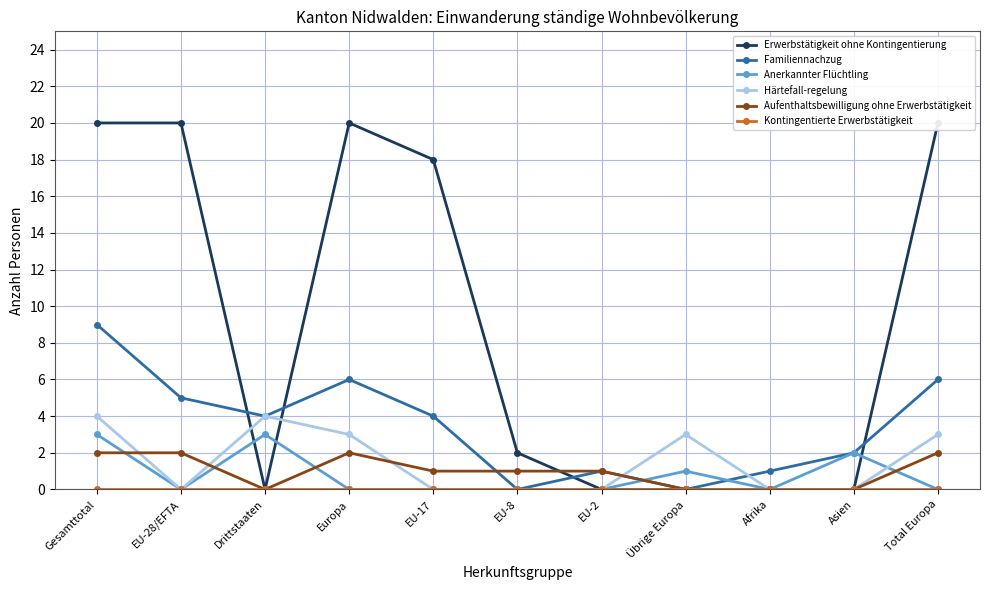

Where is the first local minimum for Härtefall-regelung?

EU-28/EFTA